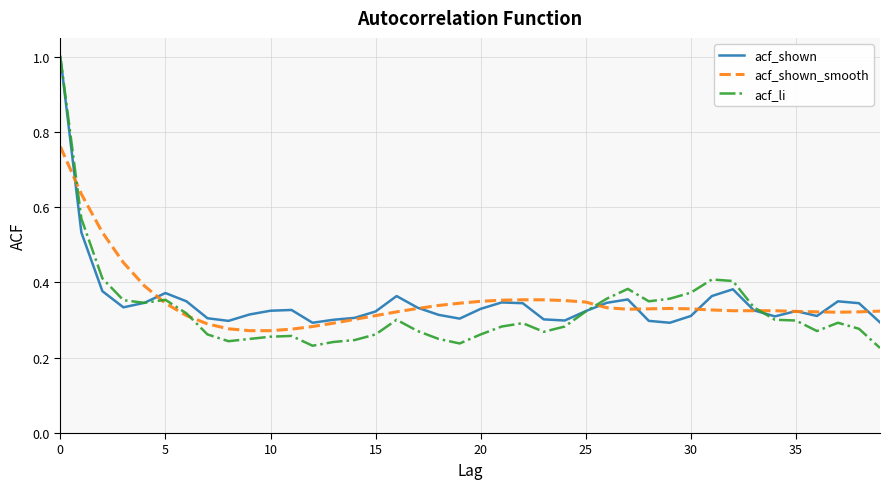

Which series has the widest spread of values?

acf_li